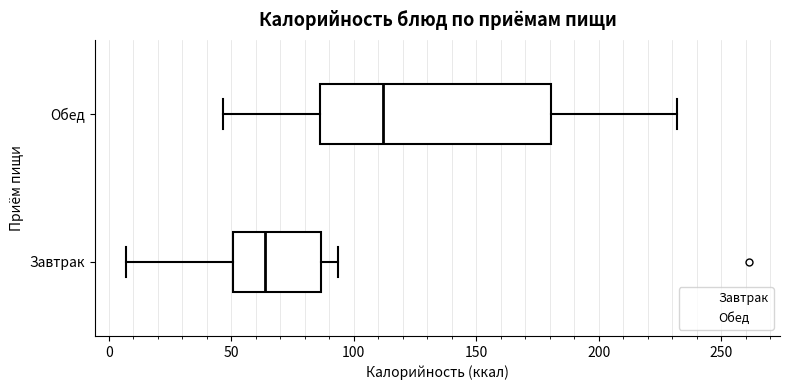

Which box has the furthest to the left median line?

Завтрак